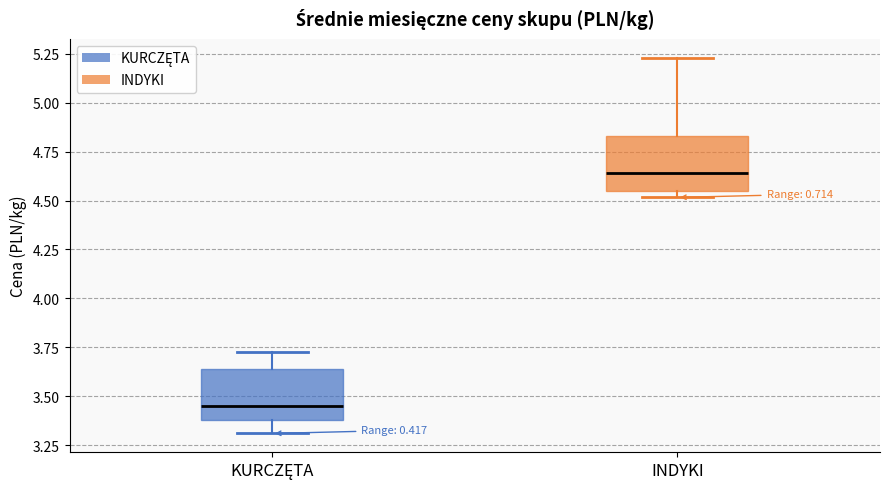

Reading left to right, read every box against the y-axis: the position of its median line, the range the box covers, and the ends of its whiskers. The values are not printed on the chart, so give them approximately, as read against the axis.

KURCZĘTA: median 3.45, box 3.40 to 3.65, whiskers 3.30 to 3.75
INDYKI: median 4.65, box 4.55 to 4.85, whiskers 4.50 to 5.25